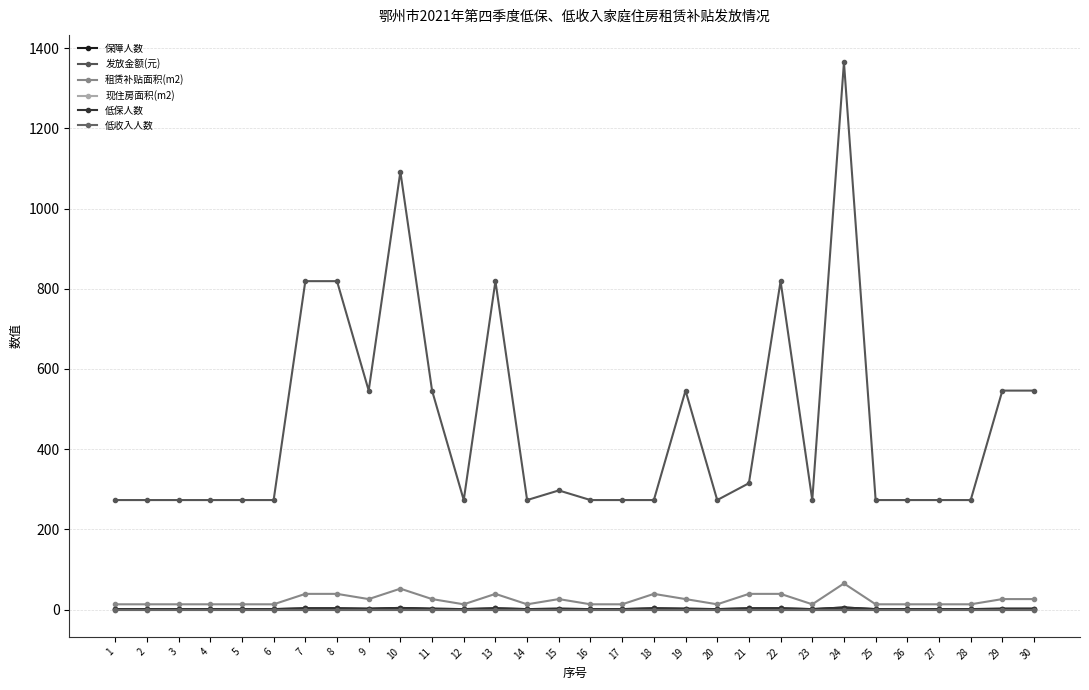

Which category has the highest value in the 低保人数 series?

24